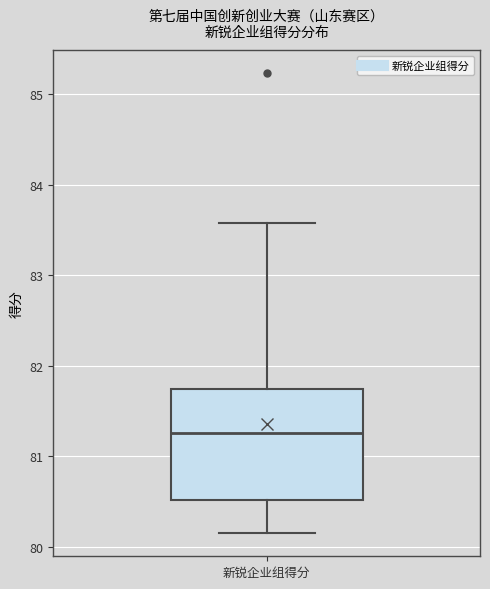

Where is the lower edge of the box for 新锐企业组得分 on the y-axis? The values are not printed on the chart, so give them approximately, as read against the axis.

80.5